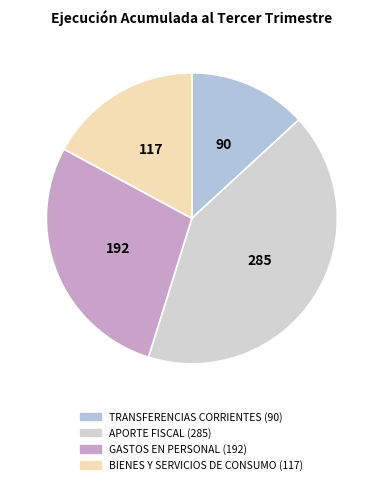

Combined, do BIENES Y SERVICIOS DE CONSUMO and TRANSFERENCIAS CORRIENTES account for over 50%?

No